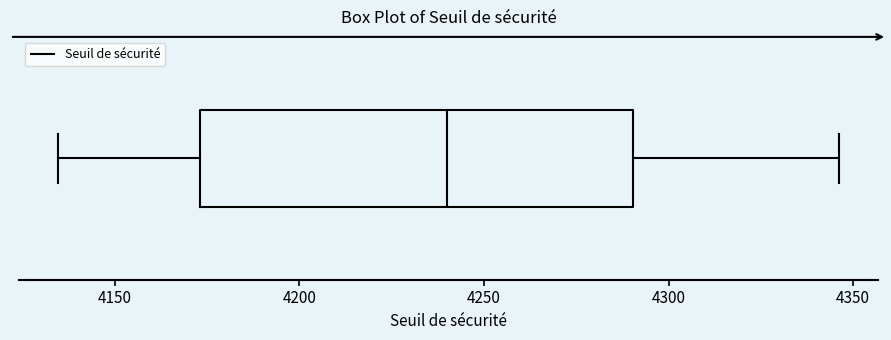

Read this box plot against the x-axis: the position of the median line, the range covered by the box, and the ends of both whiskers. The values are not printed on the chart, so give them approximately, as read against the axis.

median 4240, box 4175 to 4290, whiskers 4135 to 4345